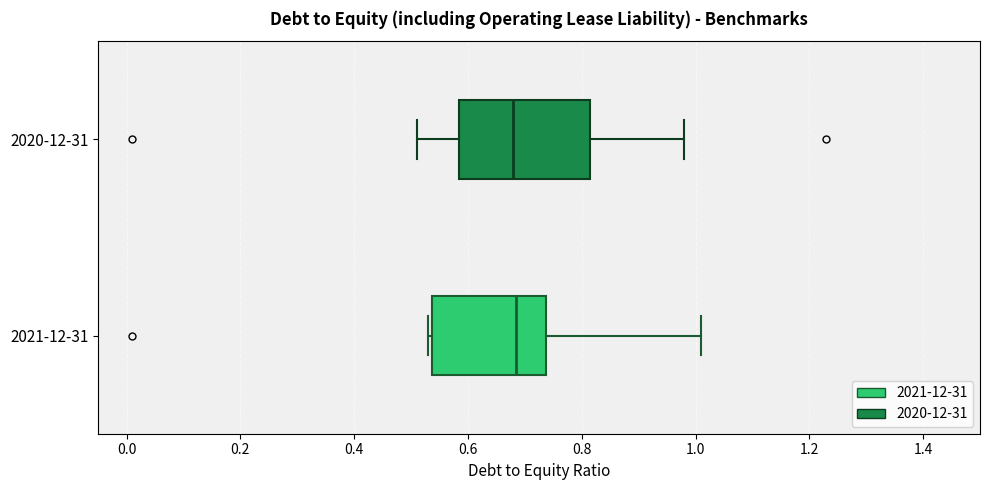

Reading bottom to top, transcribe this box plot: for each box, give where its median line is, the range the box spans, and where its two whiskers end, as read against the x-axis. The values are not printed on the chart, so give them approximately, as read against the axis.

2021-12-31: median 0.68, box 0.54 to 0.74, whiskers 0.54 (just left of the box's left edge) to 1.02
2020-12-31: median 0.68, box 0.58 to 0.82, whiskers 0.52 to 0.98